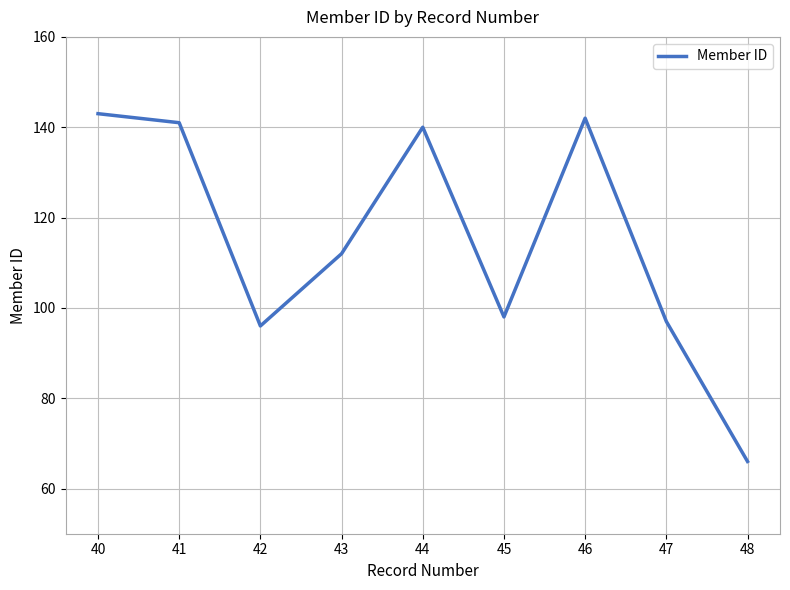

Reading left to right, what are all the values shown in this chart?

40=143	41=141	42=96	43=112	44=140	45=98	46=142	47=97	48=66